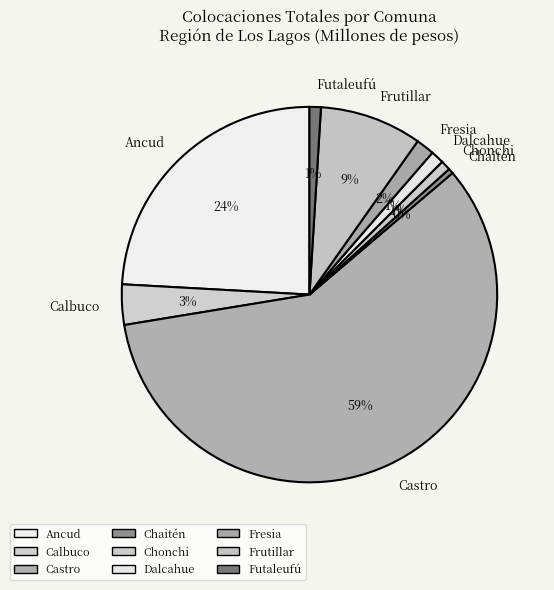

Is it true that Chaitén is 0% of the pie?

True